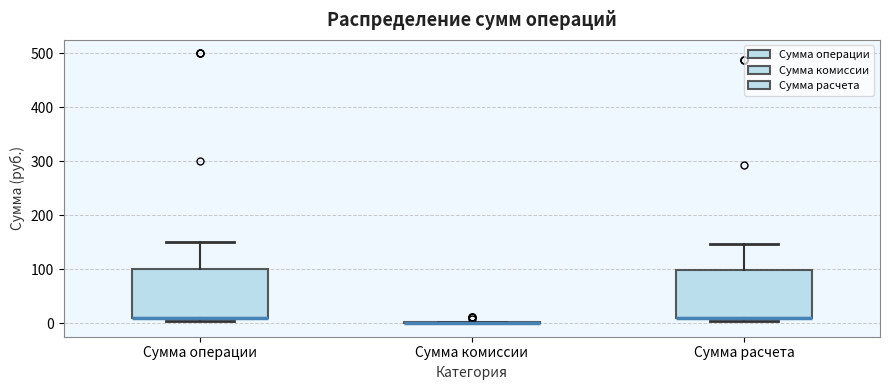

Reading left to right, read every box against the y-axis: the position of its median line, the range the box covers, and the ends of its whiskers. The values are not printed on the chart, so give them approximately, as read against the axis.

Сумма операции: median 10 (drawn on the box's lower edge), box 10 to 100, whiskers 10 (just below the box's lower edge) to 150
Сумма комиссии: box collapsed to a line at 0, whiskers 0 to 0
Сумма расчета: median 10 (drawn on the box's lower edge), box 10 to 100, whiskers 0 to 150